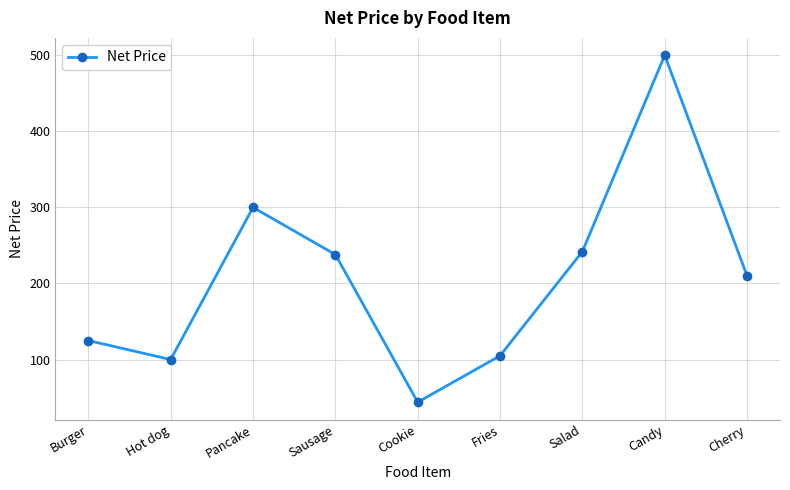

Is this an area chart (filled region under the line)?

No